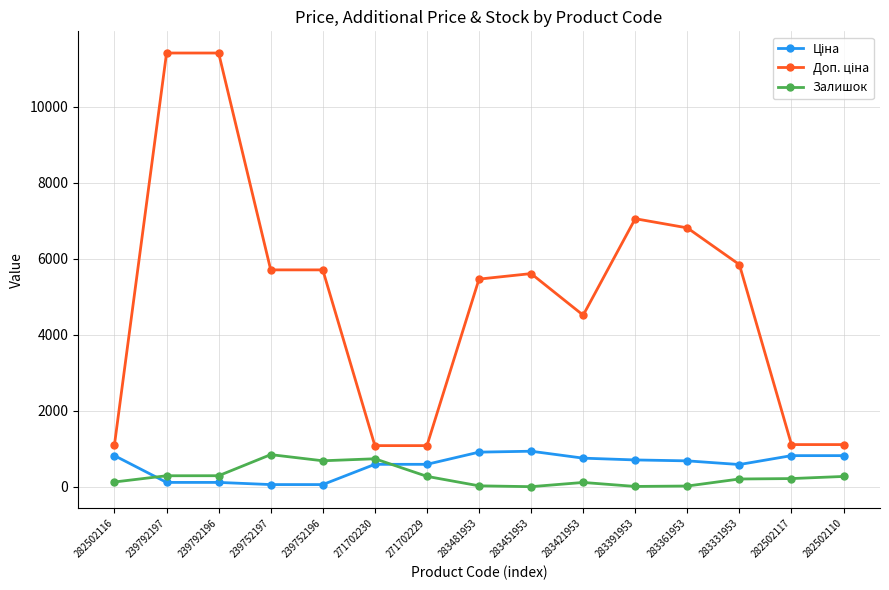

How many lines are shown in the chart?

3